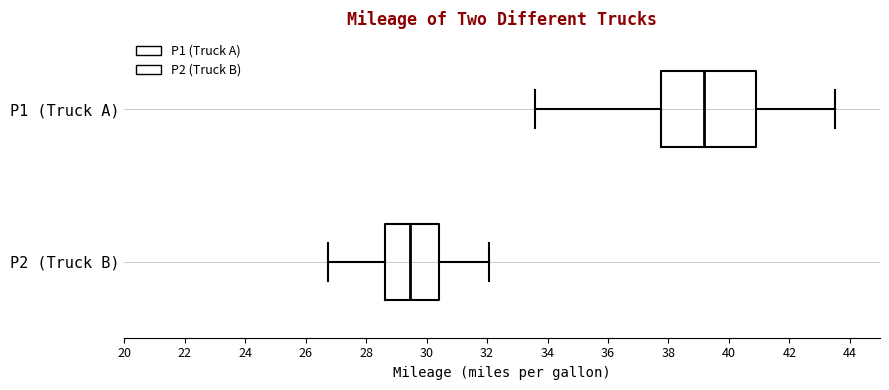

Which box has the furthest to the left median line?

P2 (Truck B)